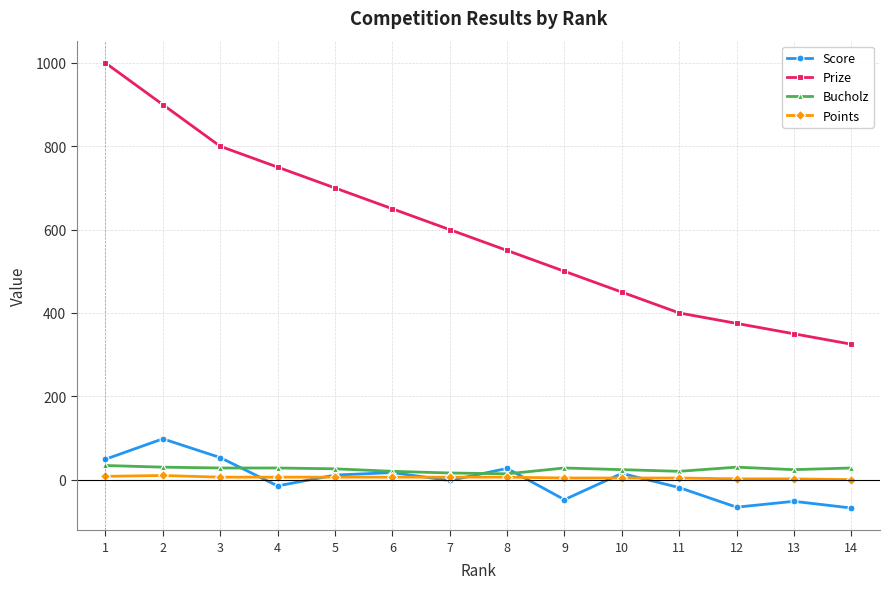

Which series has the widest spread of values?

Prize